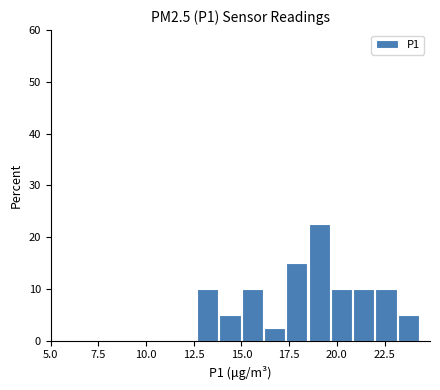

Read against the x-axis, roughly where is the centre of the tallest bar?

19.0